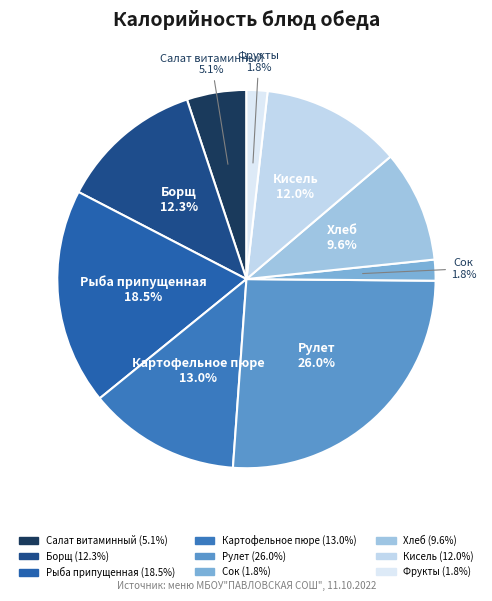

Which slice is the largest?

Рулет